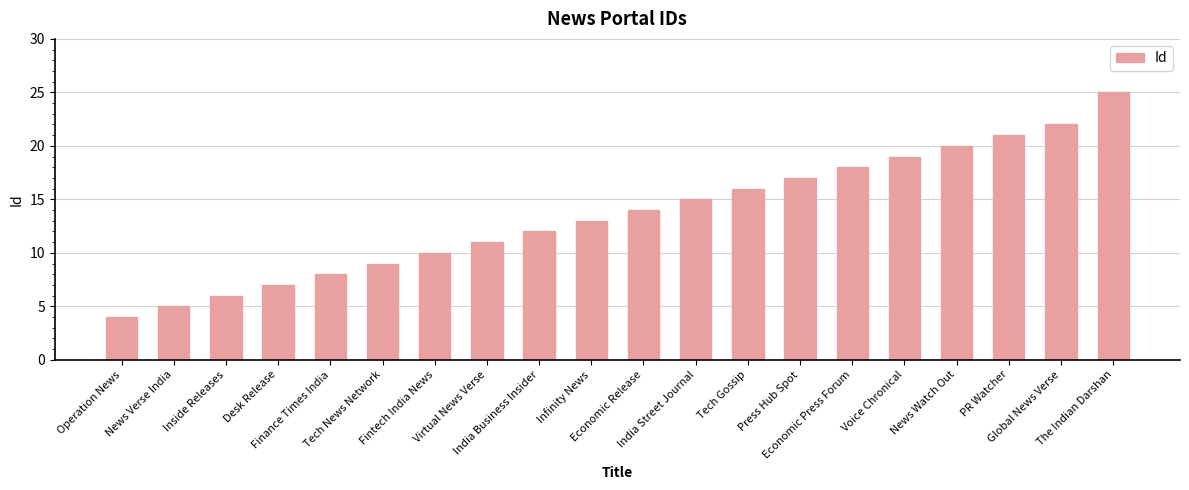

What is the difference between the maximum and minimum values?

21